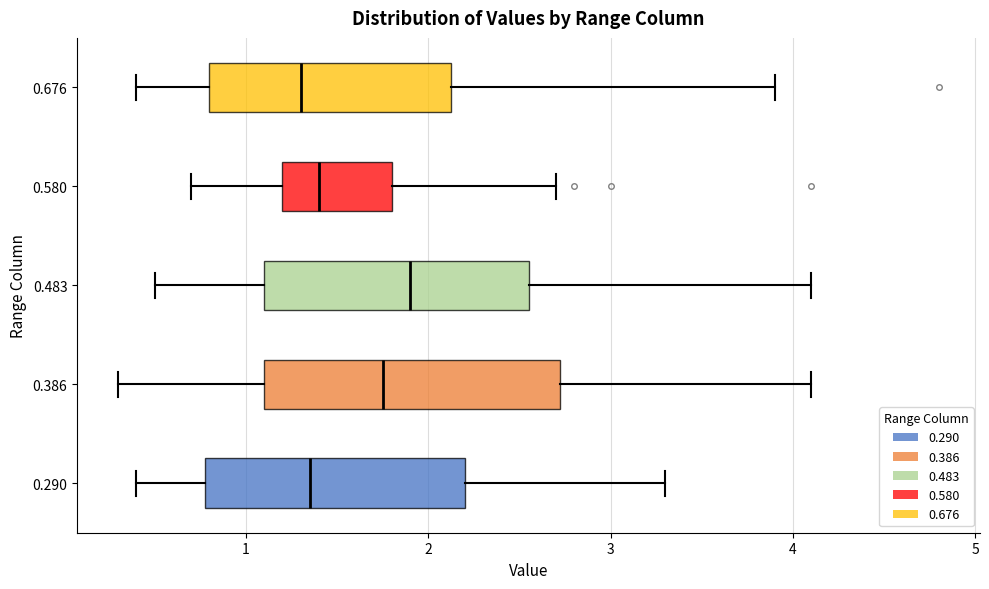

Reading bottom to top, read every box against the x-axis: the position of its median line, the range the box covers, and the ends of its whiskers. The values are not printed on the chart, so give them approximately, as read against the axis.

0.290: median 1.4, box 0.8 to 2.2, whiskers 0.4 to 3.3
0.386: median 1.8, box 1.1 to 2.7, whiskers 0.3 to 4.1
0.483: median 1.9, box 1.1 to 2.6, whiskers 0.5 to 4.1
0.580: median 1.4, box 1.2 to 1.8, whiskers 0.7 to 2.7
0.676: median 1.3, box 0.8 to 2.1, whiskers 0.4 to 3.9